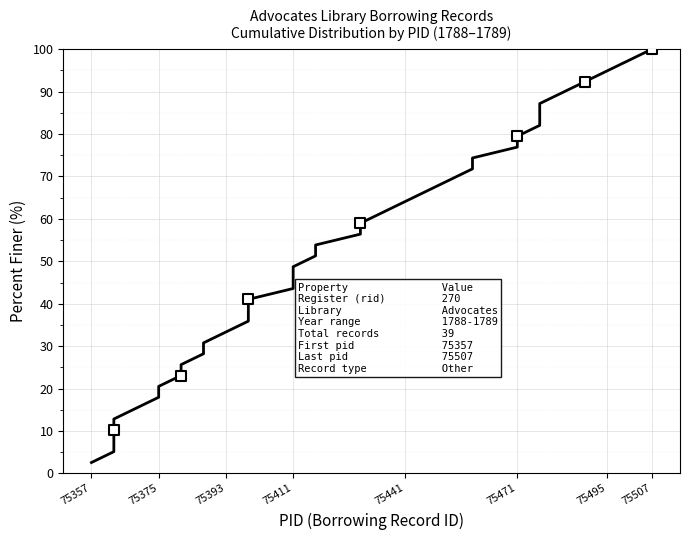

What is the change in value from 75375 to 75411?

+30.8